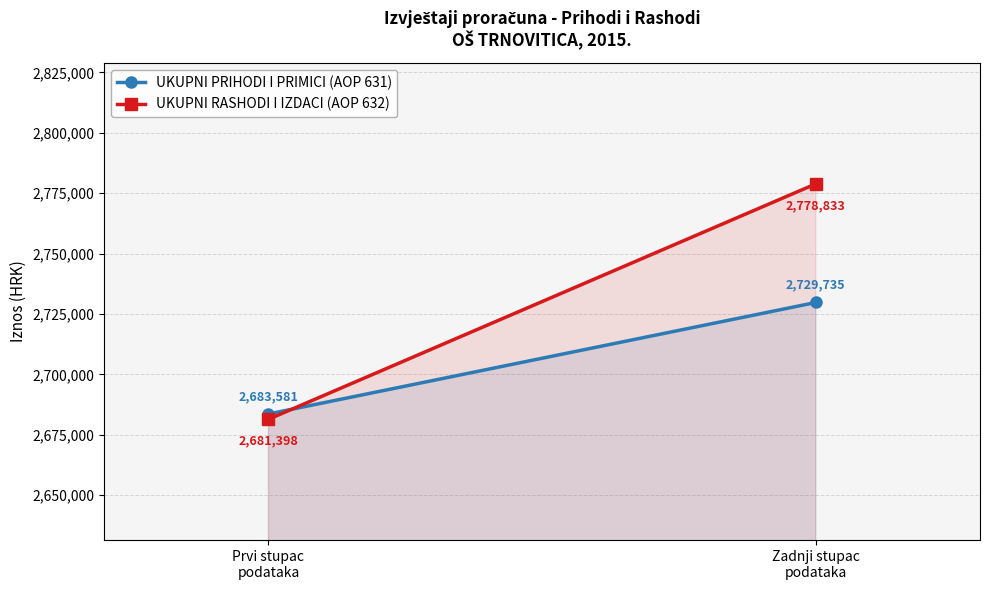

List the labels in order of UKUPNI RASHODI I IZDACI (AOP 632) value, largest first.

Zadnji stupac
podataka, Prvi stupac
podataka